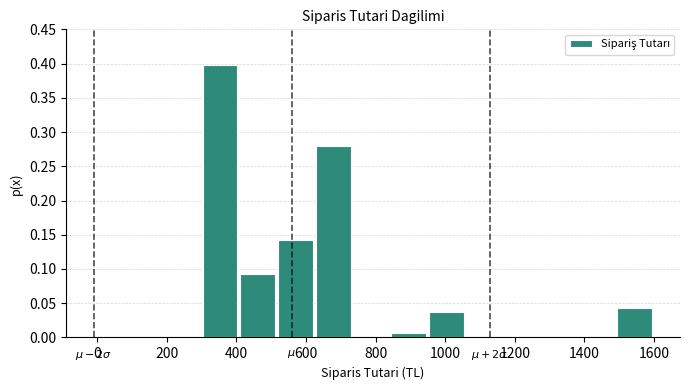

Which range on the x-axis has the tallest bar?

300 to 400